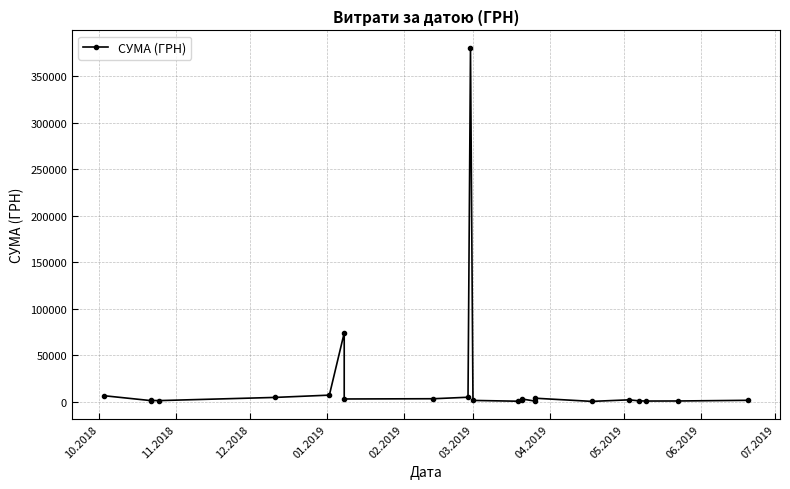

How many points are lower than both their immediate neighbors (excluding endpoints)?

7